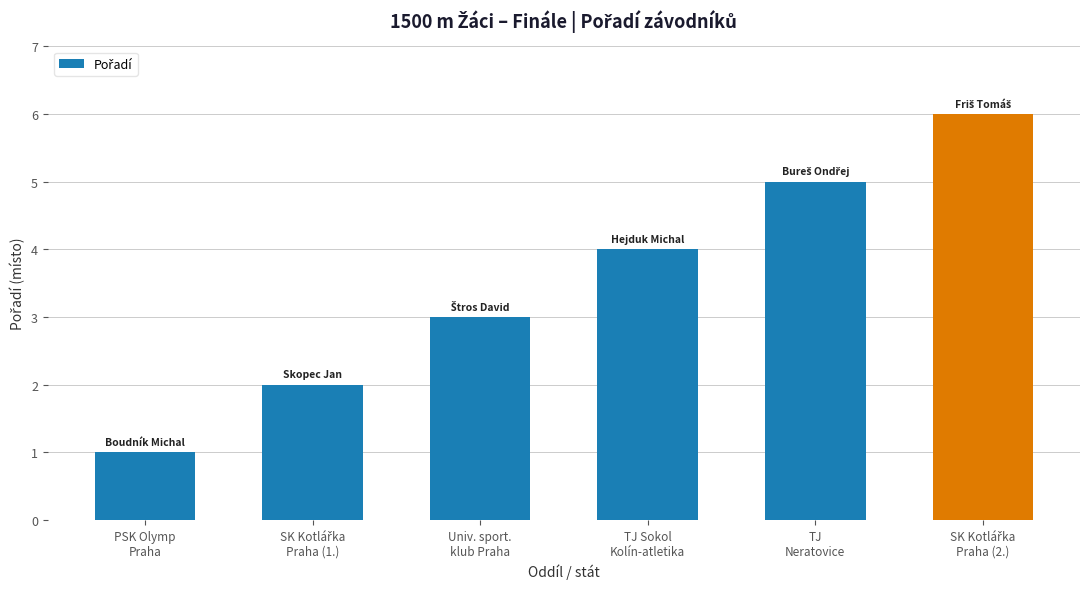

What is the difference between the second highest and second lowest values?

3